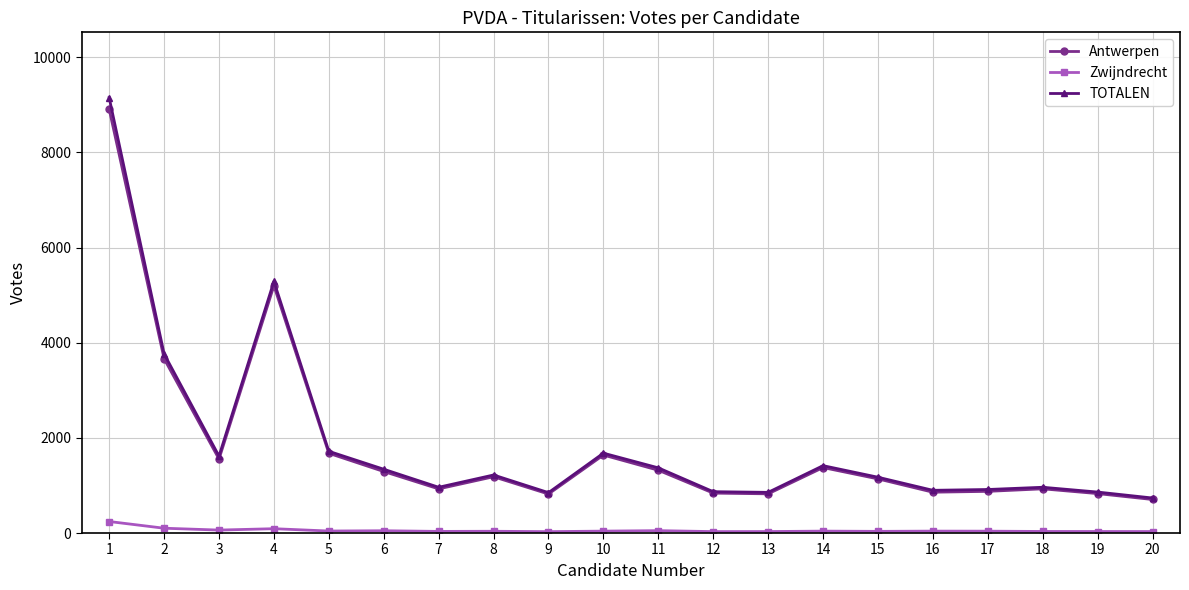

Is the value of Antwerpen at 17 greater than the value of Zwijndrecht at 5?

Yes